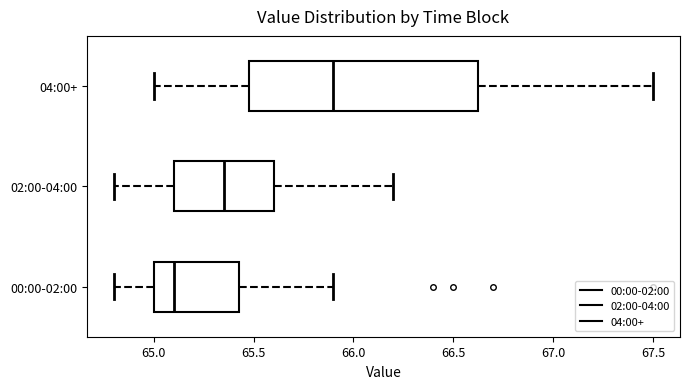

Which box's median line is the furthest to the left?

00:00-02:00